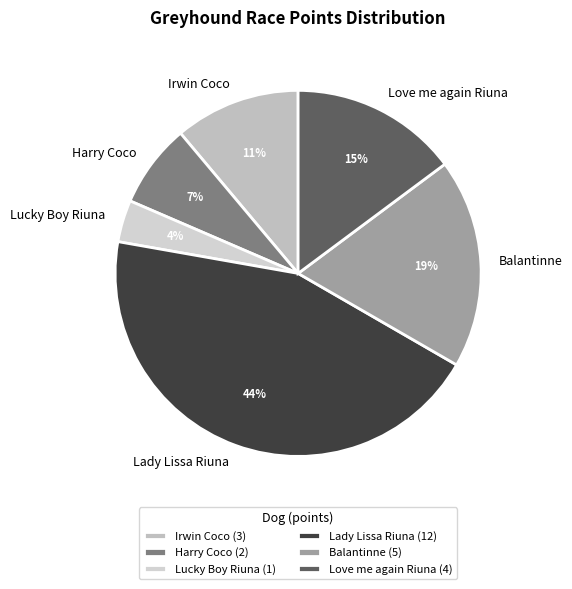

How many slices are in this pie chart?

6